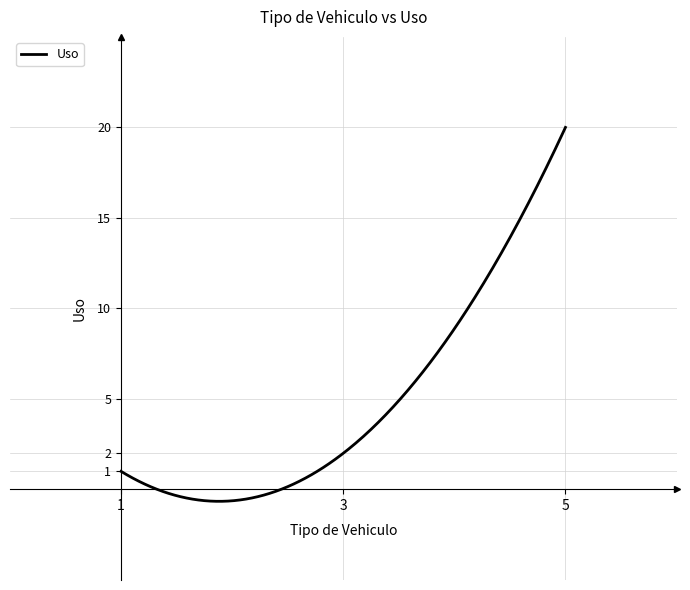

What is the smallest value displayed?

-0.7